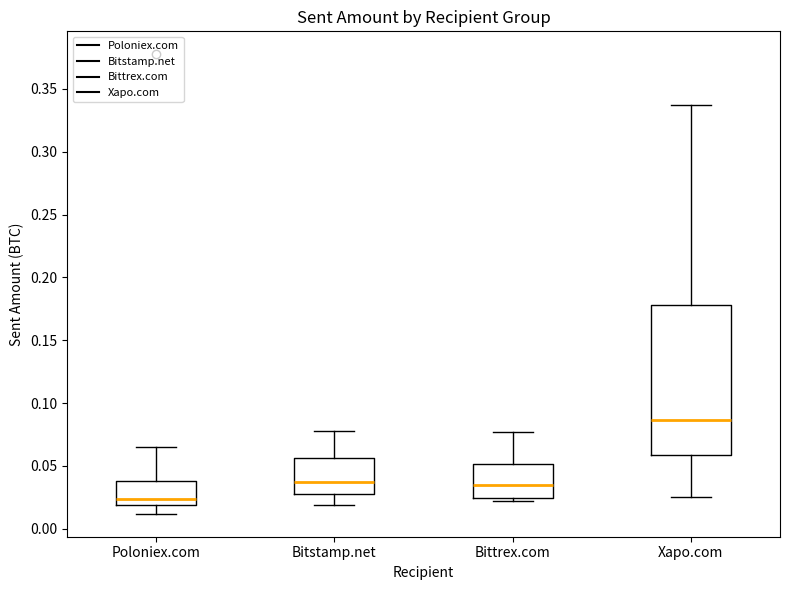

Which box is the tallest, from its lower edge to its upper edge?

Xapo.com